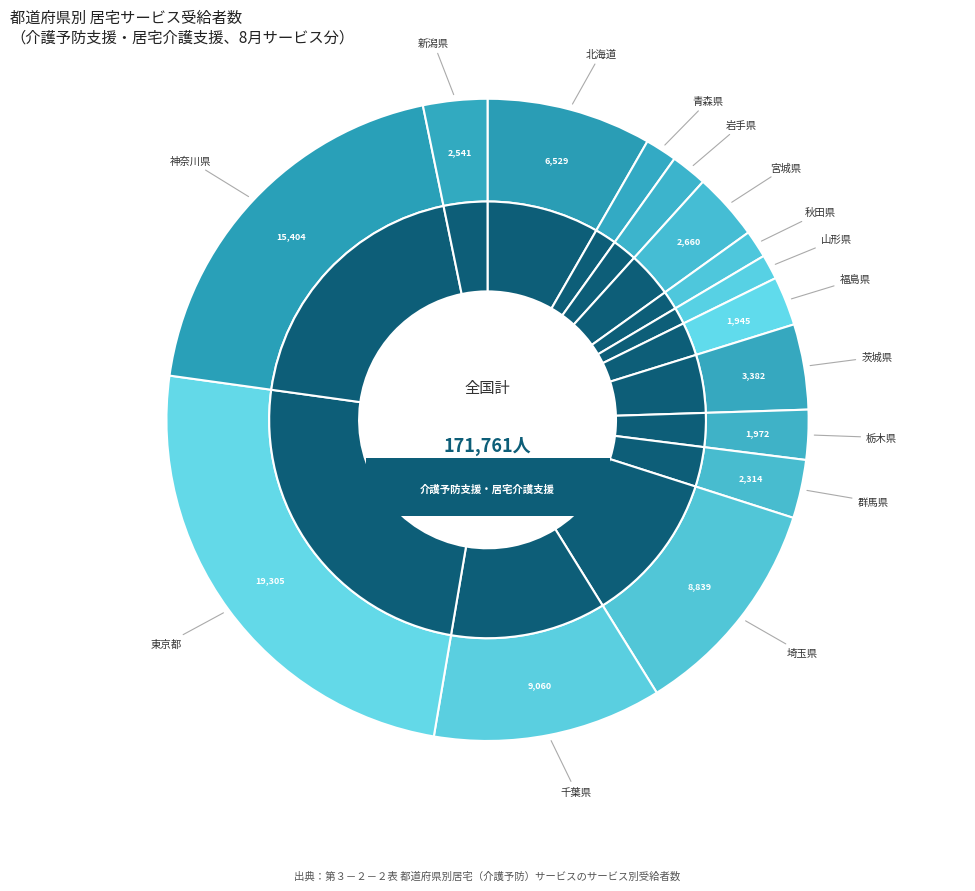

Rank the categories by value from highest to lowest.

東京都, 神奈川県, 千葉県, 埼玉県, 北海道, 茨城県, 宮城県, 新潟県, 群馬県, 栃木県, 福島県, 岩手県, 青森県, 秋田県, 山形県